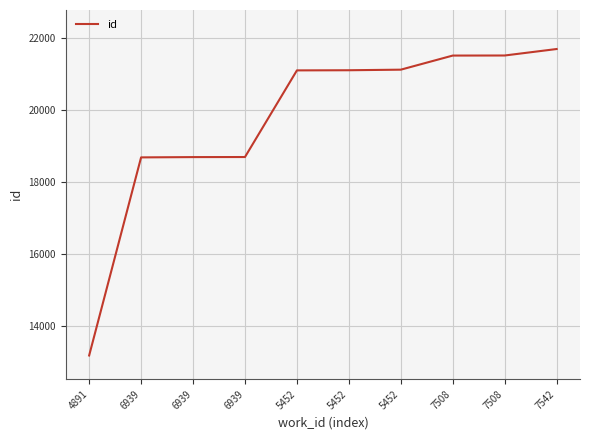

How many lines are shown in the chart?

1